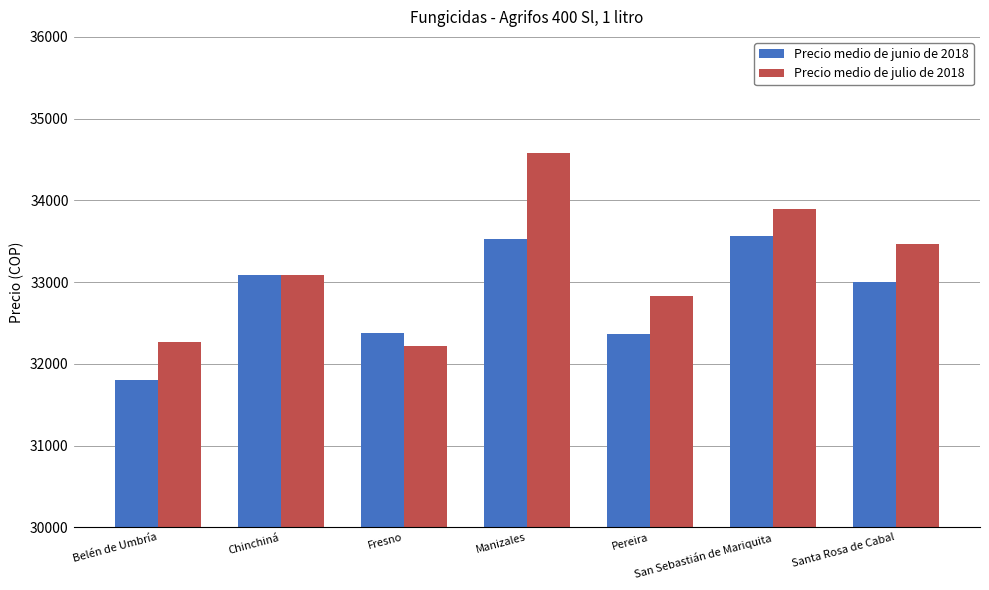

What is the approximate value of Precio medio de julio de 2018 at Pereira?

32833.3